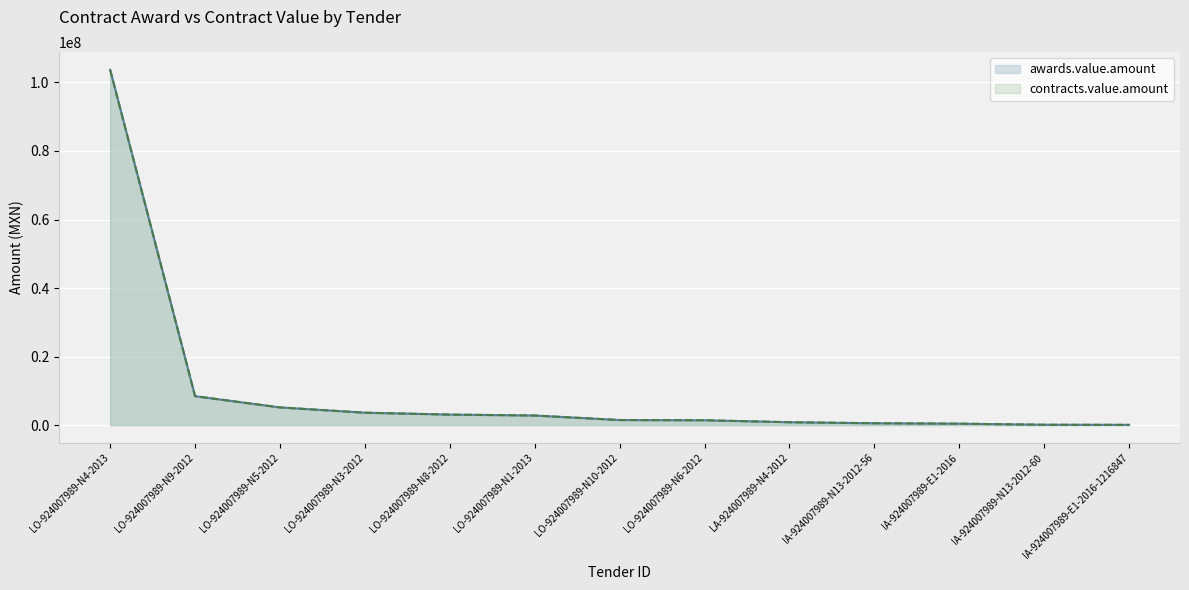

What are all the series names shown in the legend?

awards.value.amount, contracts.value.amount